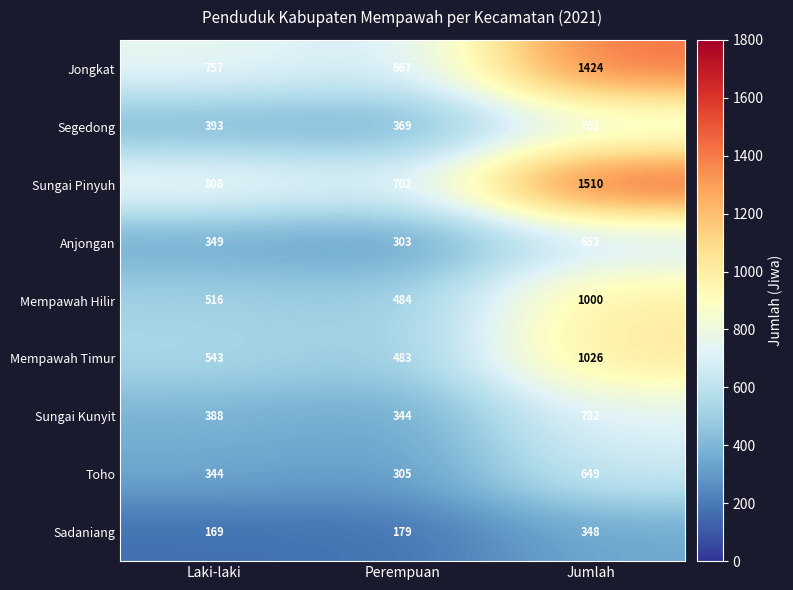

Reading right to left, list all the values displayed in this chart.

Jongkat: Jumlah=1424	Perempuan=667	Laki-laki=757
Segedong: Jumlah=762	Perempuan=369	Laki-laki=393
Sungai Pinyuh: Jumlah=1510	Perempuan=702	Laki-laki=808
Anjongan: Jumlah=652	Perempuan=303	Laki-laki=349
Mempawah Hilir: Jumlah=1000	Perempuan=484	Laki-laki=516
Mempawah Timur: Jumlah=1026	Perempuan=483	Laki-laki=543
Sungai Kunyit: Jumlah=732	Perempuan=344	Laki-laki=388
Toho: Jumlah=649	Perempuan=305	Laki-laki=344
Sadaniang: Jumlah=348	Perempuan=179	Laki-laki=169